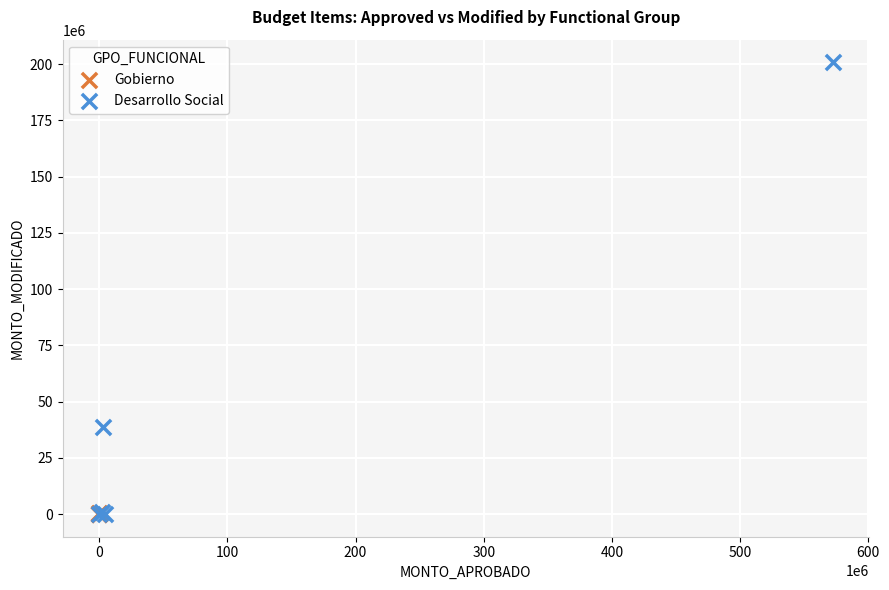

Which series has the largest Y range (max minus min)?

Desarrollo Social